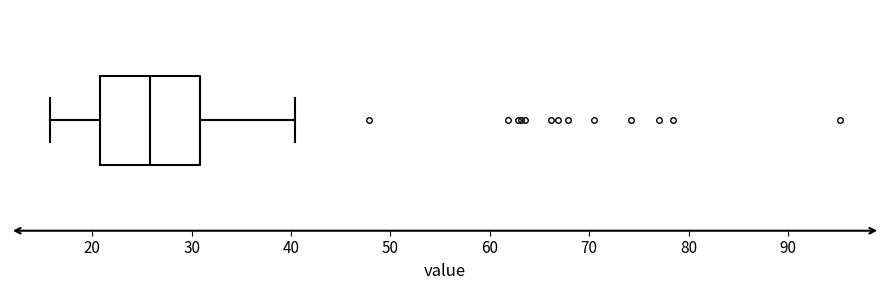

Read this box plot against the x-axis: the position of the median line, the range covered by the box, and the ends of both whiskers. The values are not printed on the chart, so give them approximately, as read against the axis.

median 26, box 21 to 31, whiskers 16 to 40